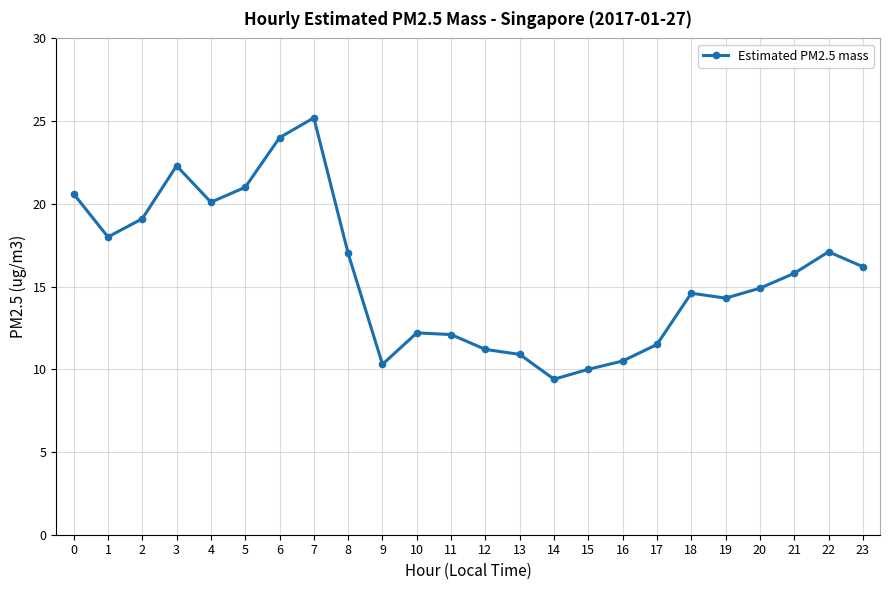

What is the minimum value shown in the chart?

9.4